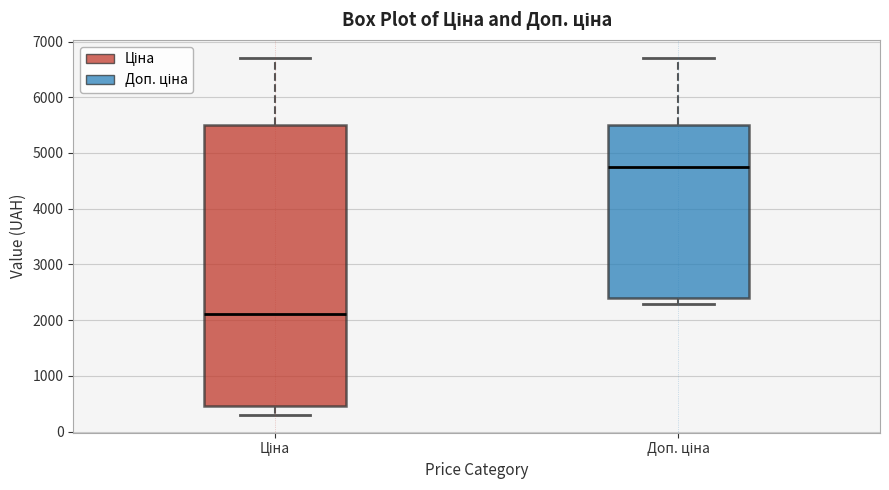

Reading left to right, read every box against the y-axis: the position of its median line, the range the box covers, and the ends of its whiskers. The values are not printed on the chart, so give them approximately, as read against the axis.

Ціна: median 2100, box 500 to 5500, whiskers 300 to 6700
Доп. ціна: median 4700, box 2400 to 5500, whiskers 2300 to 6700